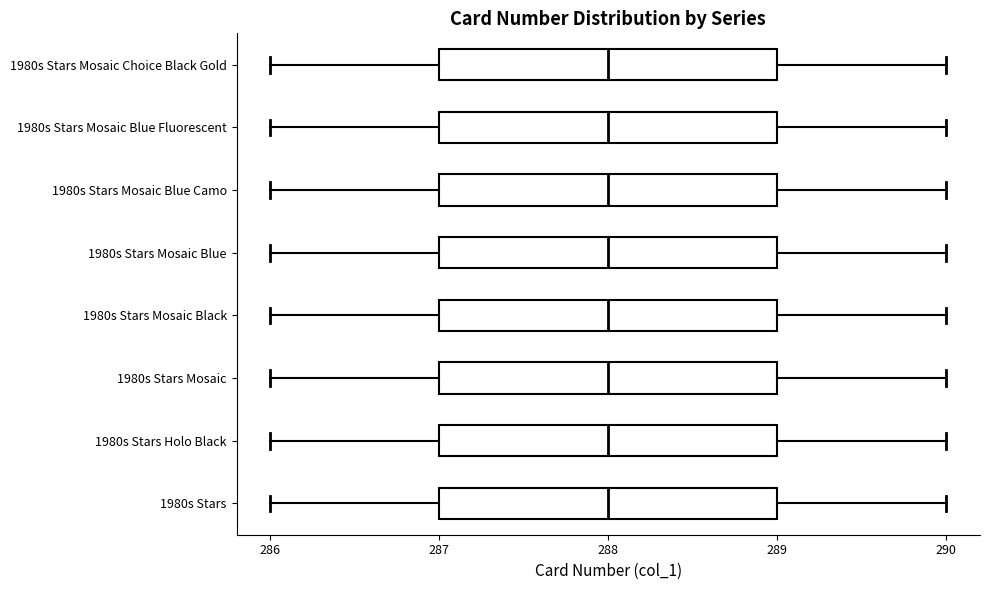

Reading bottom to top, transcribe this box plot: for each box, give where its median line is, the range the box spans, and where its two whiskers end, as read against the x-axis. The values are not printed on the chart, so give them approximately, as read against the axis.

1980s Stars: median 288, box 287 to 289, whiskers 286 to 290
1980s Stars Holo Black: median 288, box 287 to 289, whiskers 286 to 290
1980s Stars Mosaic: median 288, box 287 to 289, whiskers 286 to 290
1980s Stars Mosaic Black: median 288, box 287 to 289, whiskers 286 to 290
1980s Stars Mosaic Blue: median 288, box 287 to 289, whiskers 286 to 290
1980s Stars Mosaic Blue Camo: median 288, box 287 to 289, whiskers 286 to 290
1980s Stars Mosaic Blue Fluorescent: median 288, box 287 to 289, whiskers 286 to 290
1980s Stars Mosaic Choice Black Gold: median 288, box 287 to 289, whiskers 286 to 290